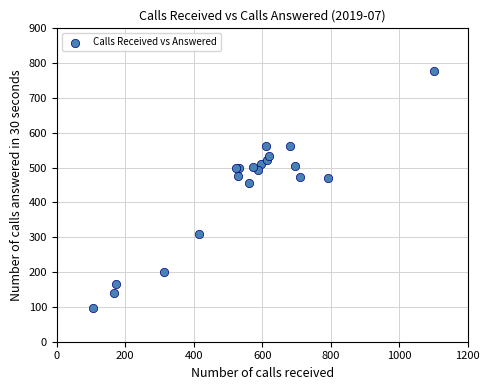

What Y value in the scatter plot is closest to 436?

456